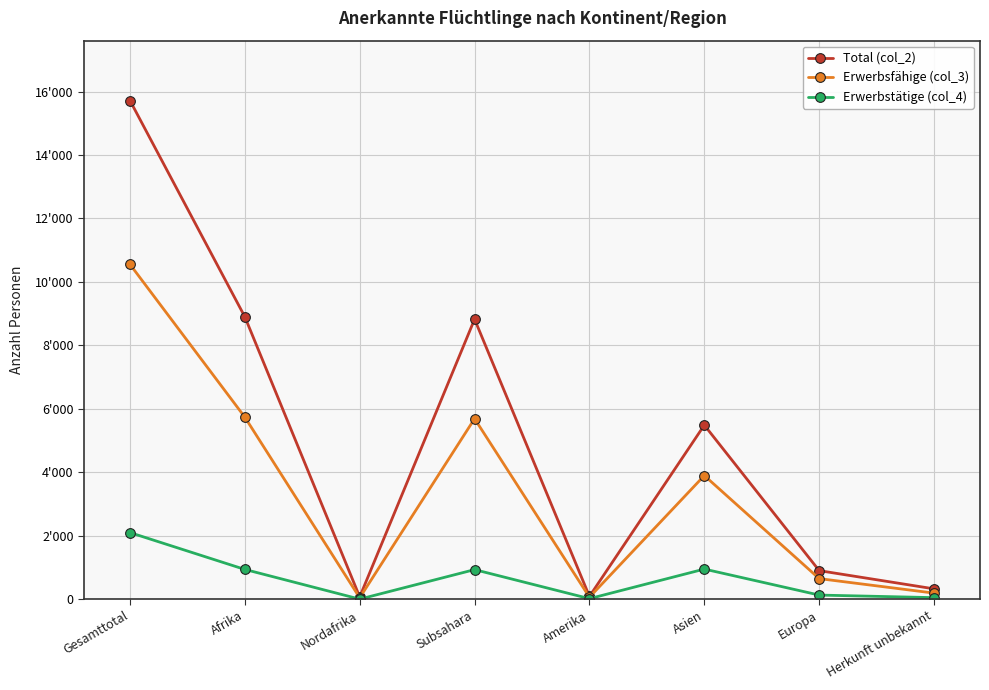

Which has a higher value, Asien or Europa?

Asien